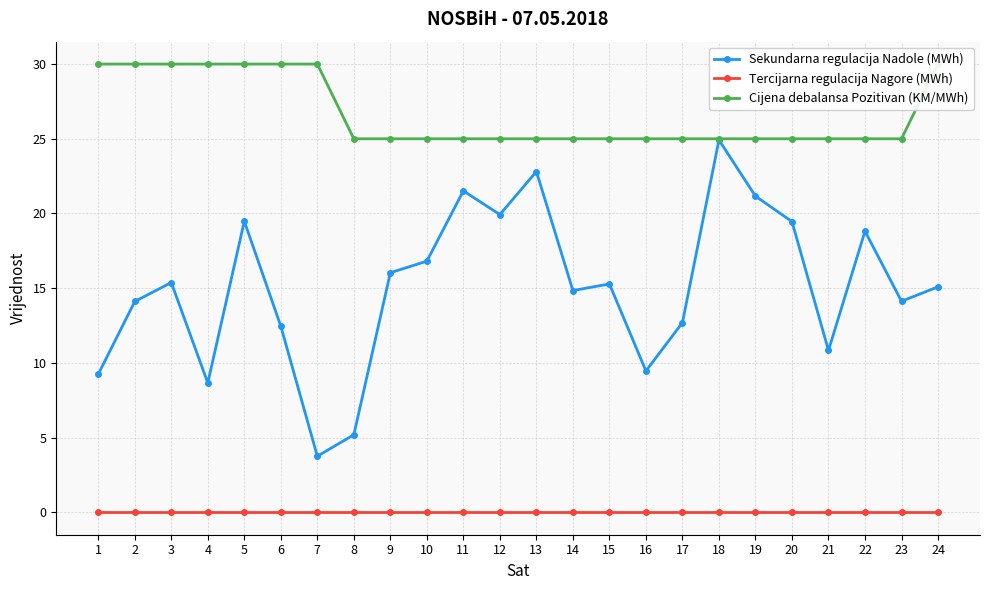

True or false: Cijena debalansa Pozitivan (KM/MWh) has more than 1 points higher than both neighbors.

False